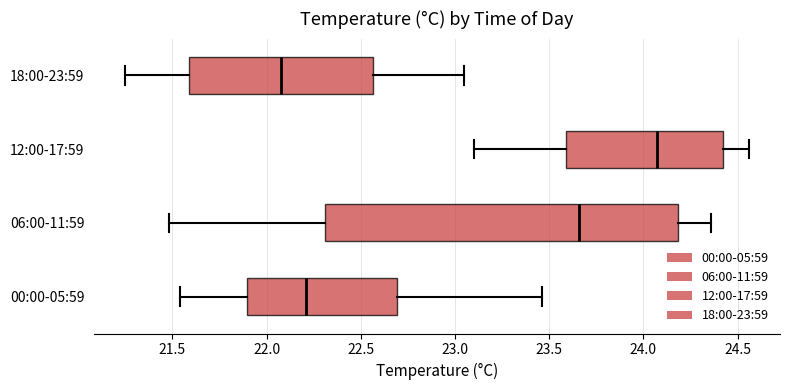

Where does the right whisker of the box for 18:00-23:59 end on the x-axis? The values are not printed on the chart, so give them approximately, as read against the axis.

23.05